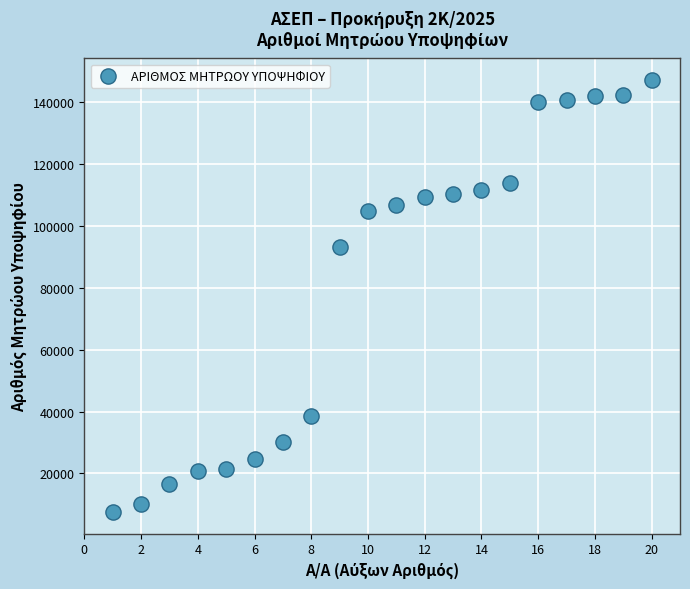

What Y value in the scatter plot is closest to 77322?

93041